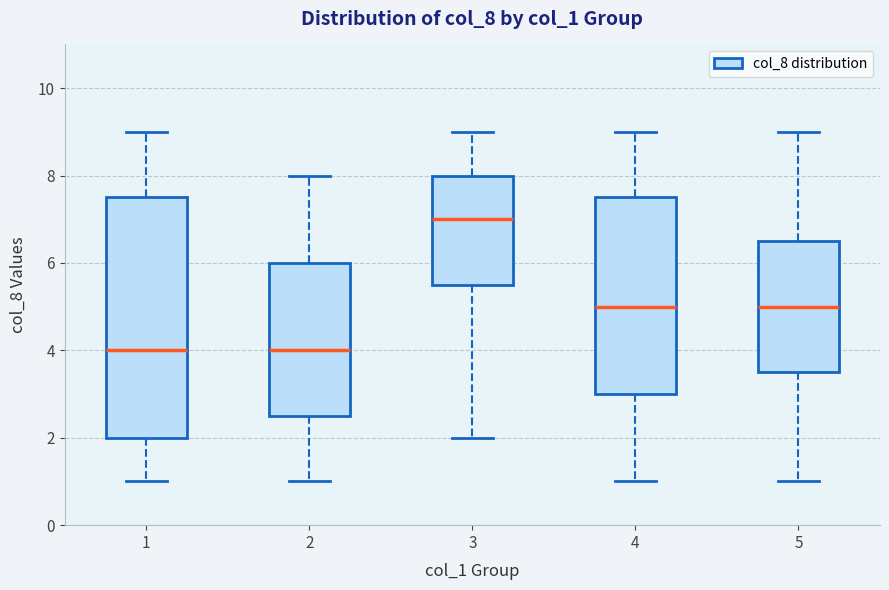

Reading left to right, read every box against the y-axis: the position of its median line, the range the box covers, and the ends of its whiskers. The values are not printed on the chart, so give them approximately, as read against the axis.

1: median 4.0, box 2.0 to 7.6, whiskers 1.0 to 9.0
2: median 4.0, box 2.6 to 6.0, whiskers 1.0 to 8.0
3: median 7.0, box 5.6 to 8.0, whiskers 2.0 to 9.0
4: median 5.0, box 3.0 to 7.6, whiskers 1.0 to 9.0
5: median 5.0, box 3.6 to 6.6, whiskers 1.0 to 9.0